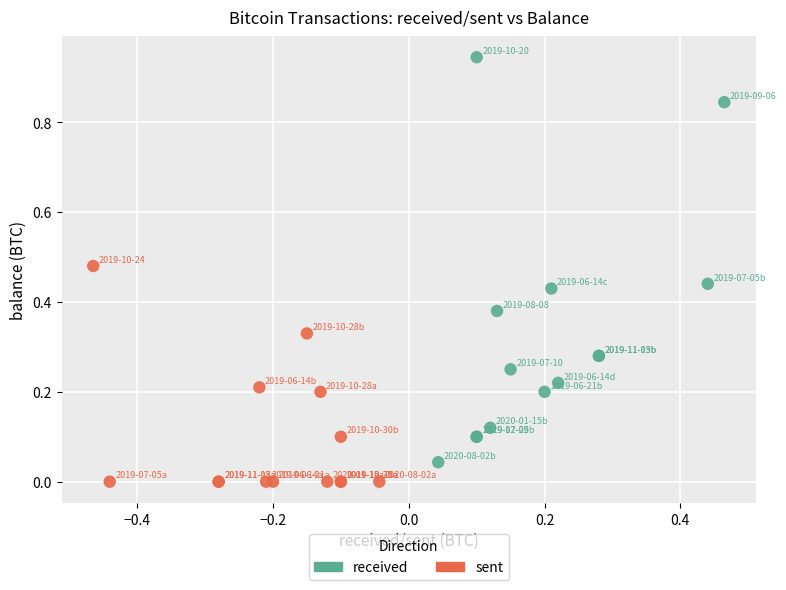

Which series reaches the maximum Y coordinate?

received